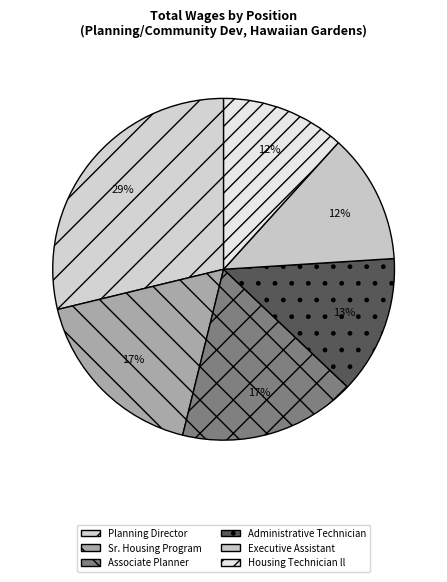

What is the smallest slice in the pie chart?

Housing Technician ll